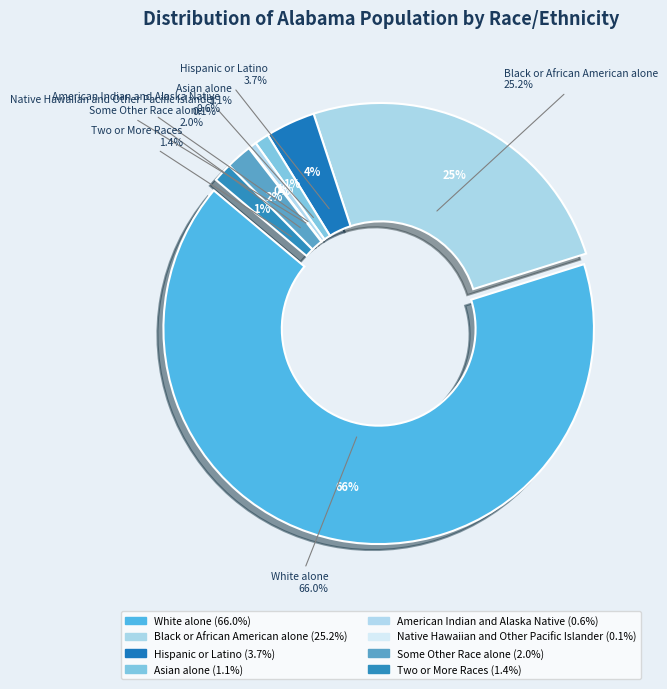

To the nearest percent, what portion does Asian alone represent?

1%